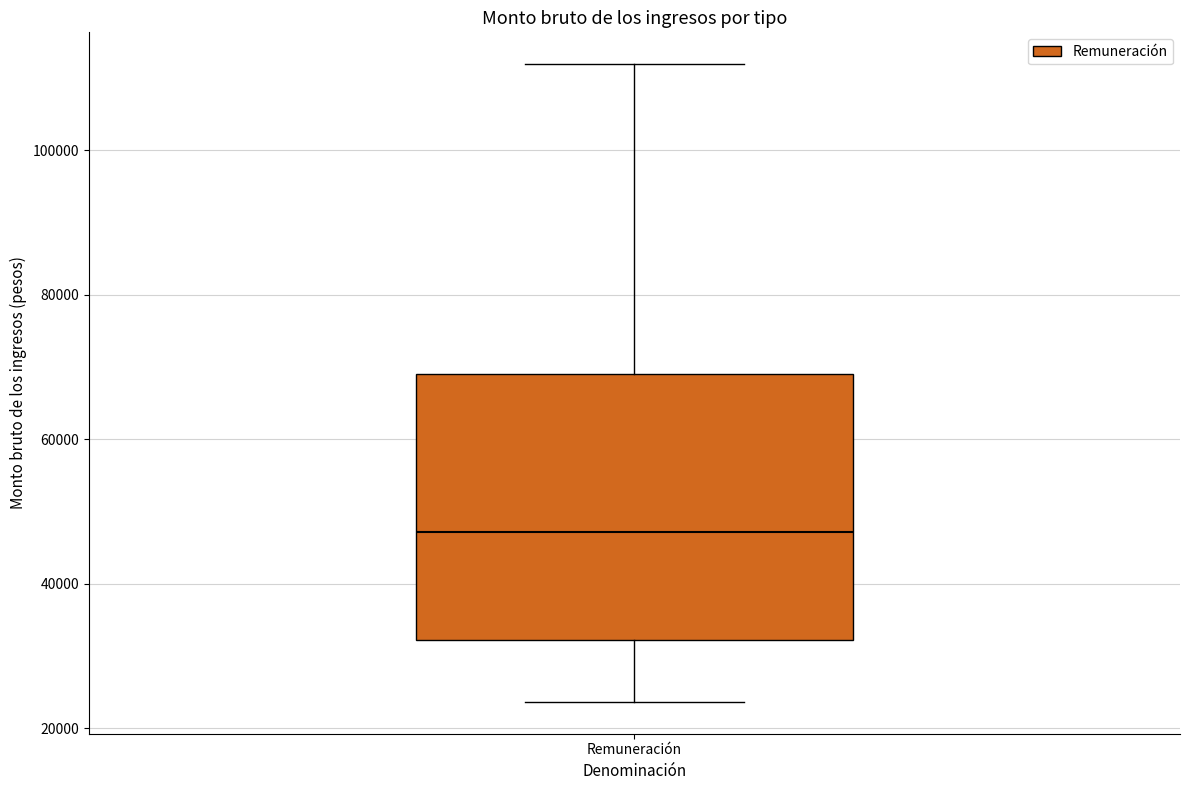

Read this box plot against the y-axis: the position of the median line, the range covered by the box, and the ends of both whiskers. The values are not printed on the chart, so give them approximately, as read against the axis.

median 48000, box 32000 to 68000, whiskers 24000 to 112000